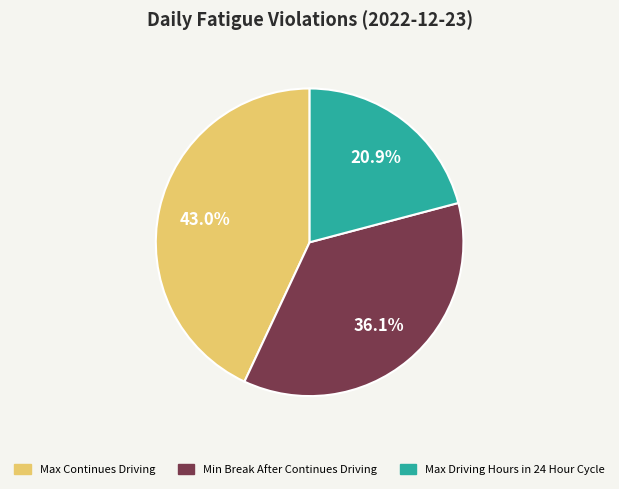

Rank the categories by value from highest to lowest.

Max Continues Driving, Min Break After Continues Driving, Max Driving Hours in 24 Hour Cycle